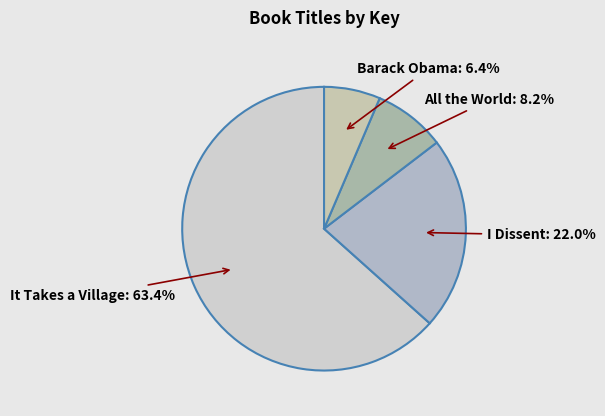

To the nearest percent, what is the combined percentage of I Dissent and It Takes a Village?

85%